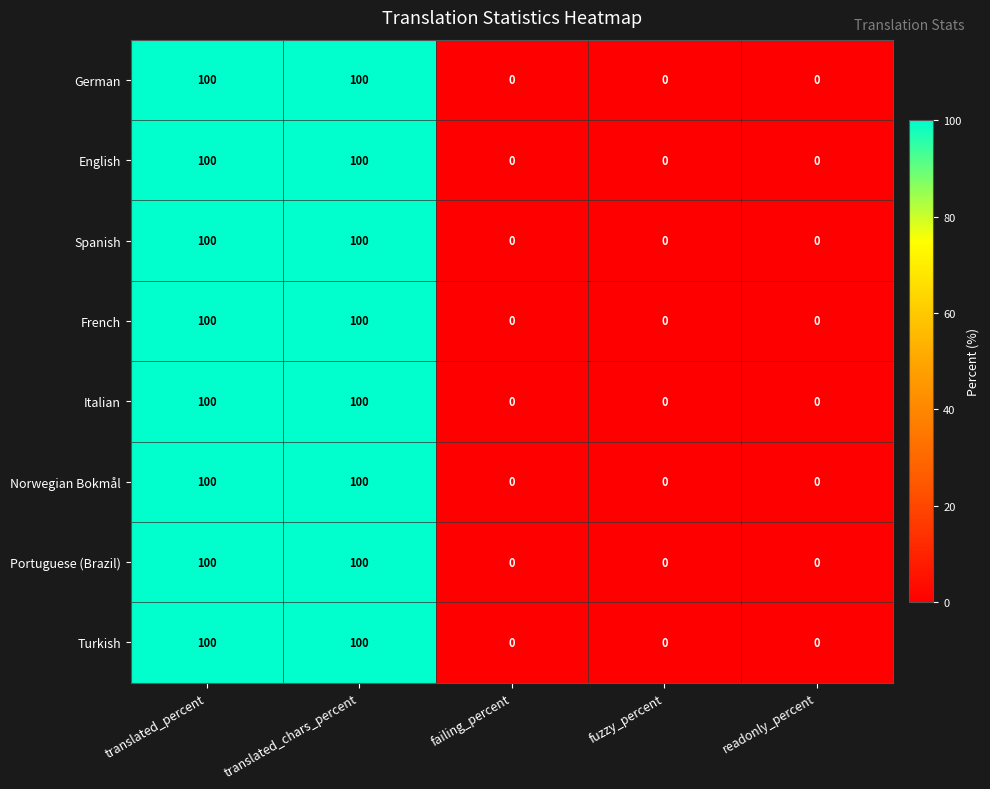

True or false: English has a value of 100 at translated_percent.

True